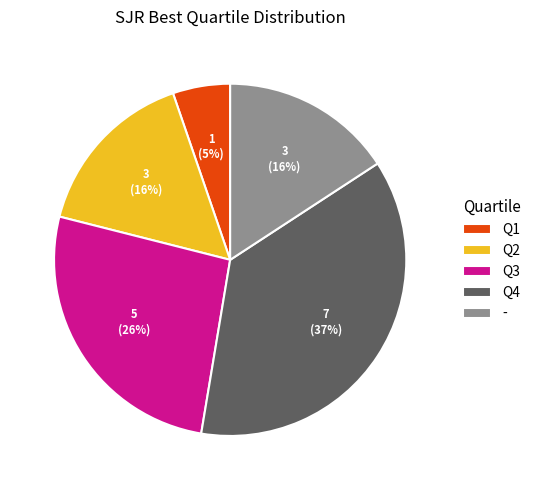

Which category has the biggest portion of the pie?

Q4